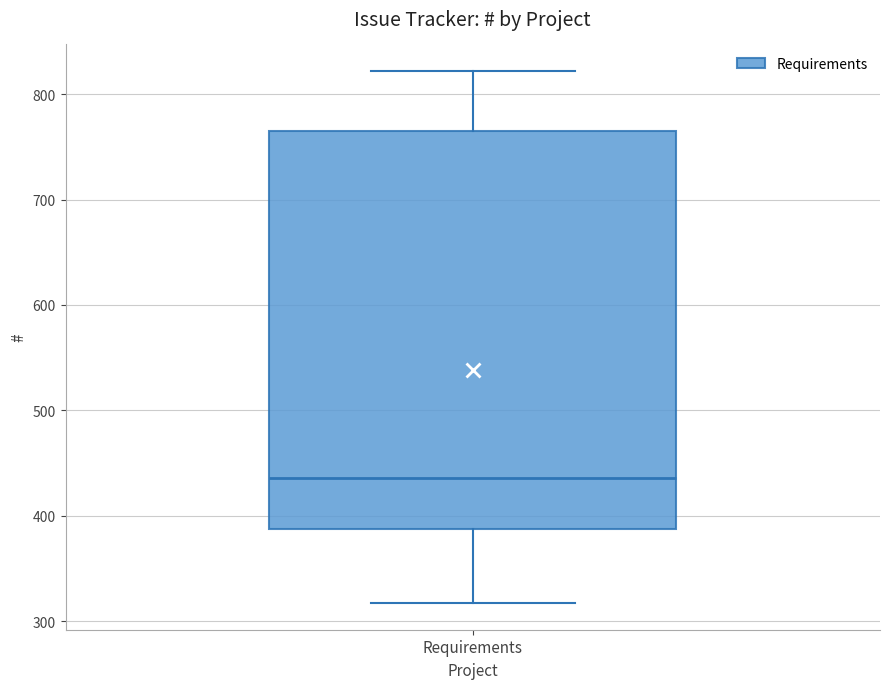

Transcribe this box plot: give where the median line is, the range the box spans, and where the two whiskers end, as read against the y-axis. The values are not printed on the chart, so give them approximately, as read against the axis.

median 440, box 390 to 770, whiskers 320 to 820